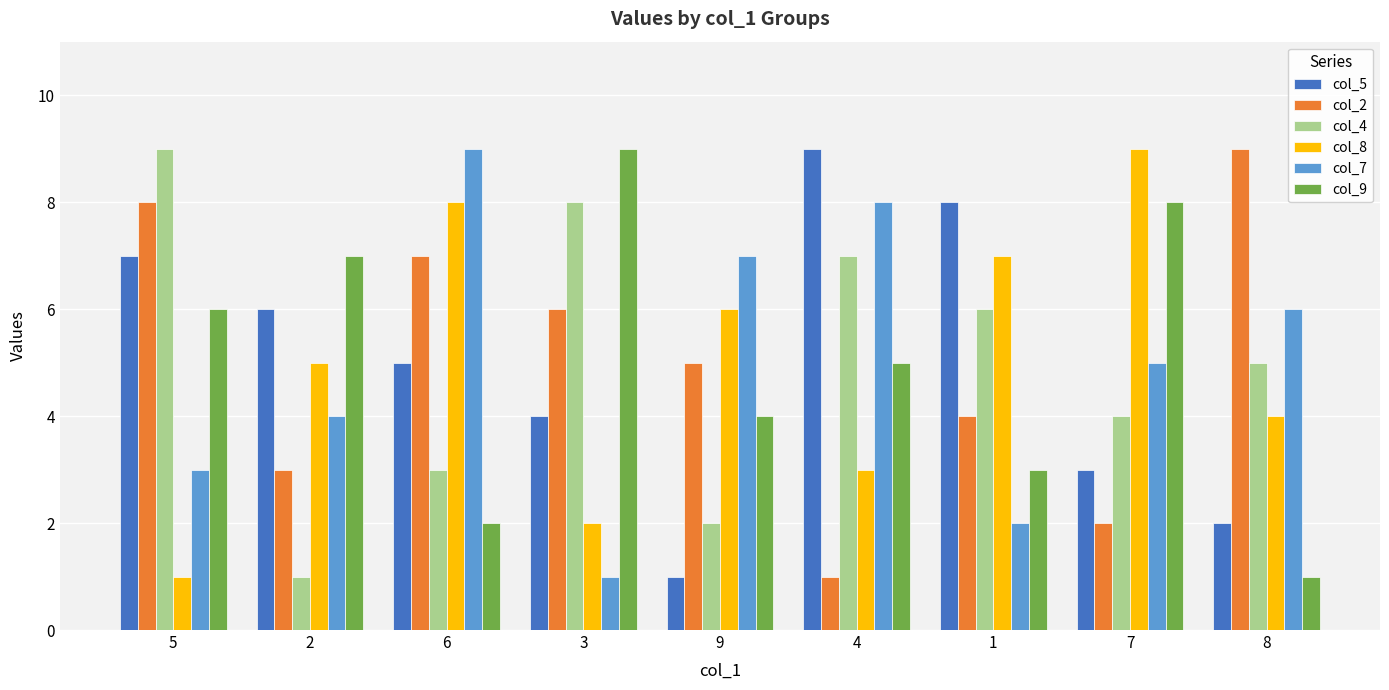

Reading left to right, extract all data points from this chart.

col_5: 5=7	2=6	6=5	3=4	9=1	4=9	1=8	7=3	8=2
col_2: 5=8	2=3	6=7	3=6	9=5	4=1	1=4	7=2	8=9
col_4: 5=9	2=1	6=3	3=8	9=2	4=7	1=6	7=4	8=5
col_8: 5=1	2=5	6=8	3=2	9=6	4=3	1=7	7=9	8=4
col_7: 5=3	2=4	6=9	3=1	9=7	4=8	1=2	7=5	8=6
col_9: 5=6	2=7	6=2	3=9	9=4	4=5	1=3	7=8	8=1